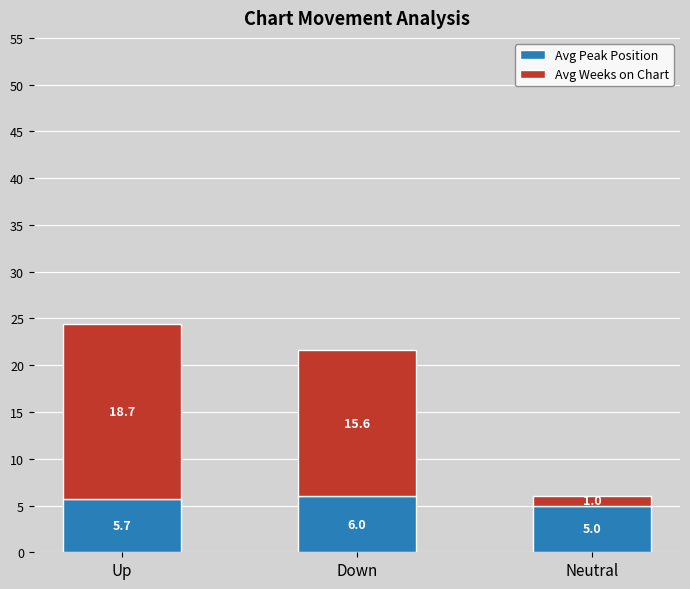

What are all the series names shown in the legend?

Avg Peak Position, Avg Weeks on Chart